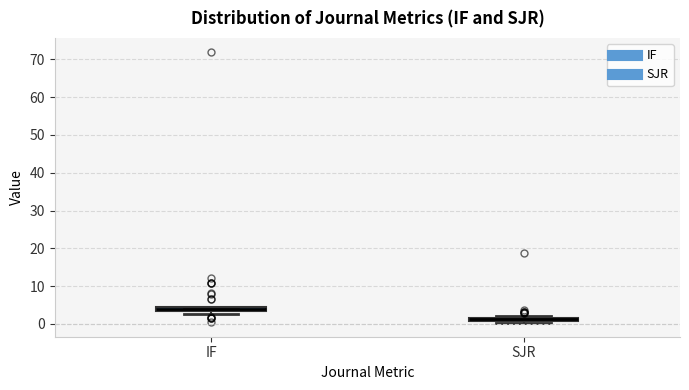

Where is the upper edge of the box for SJR on the y-axis? The values are not printed on the chart, so give them approximately, as read against the axis.

2